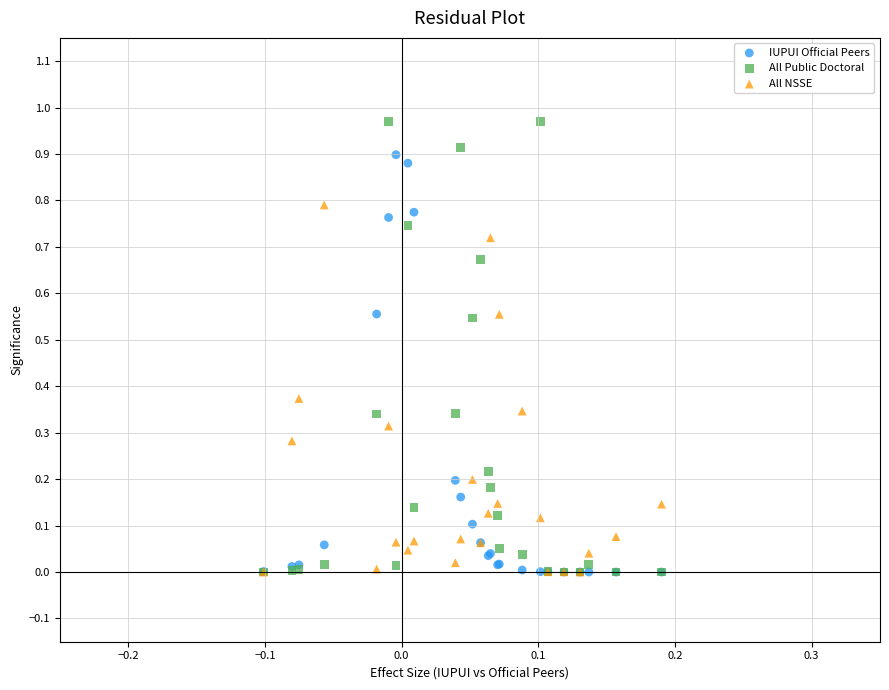

What are all the series names shown in the legend?

IUPUI Official Peers, All Public Doctoral, All NSSE